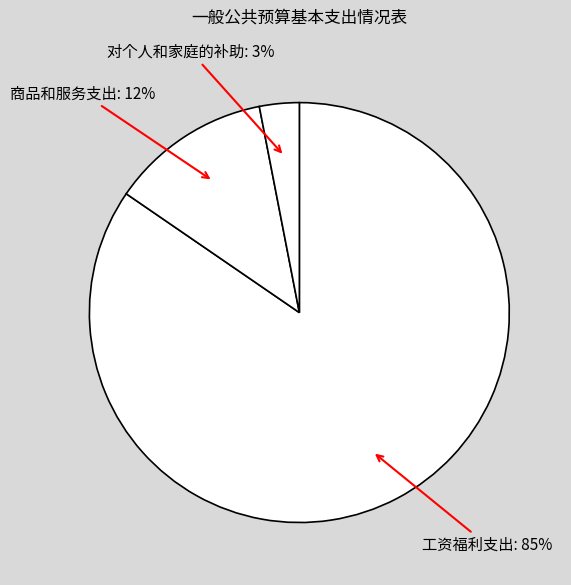

Between 商品和服务支出 and 工资福利支出, which is larger?

工资福利支出